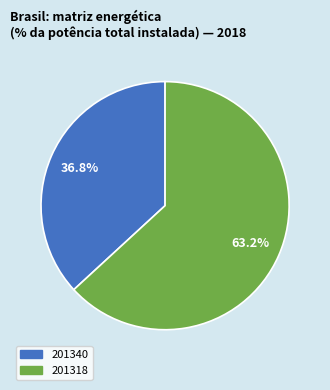

To the nearest percent, what is the difference between the 201318 and 201340 slice percentages?

26%